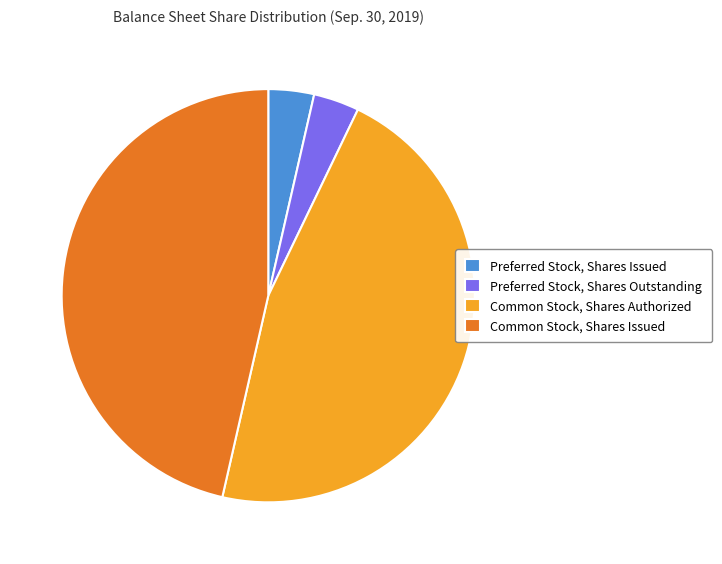

What is the ratio of the value at Common Stock, Shares Issued to the value at Common Stock, Shares Authorized?

1.0